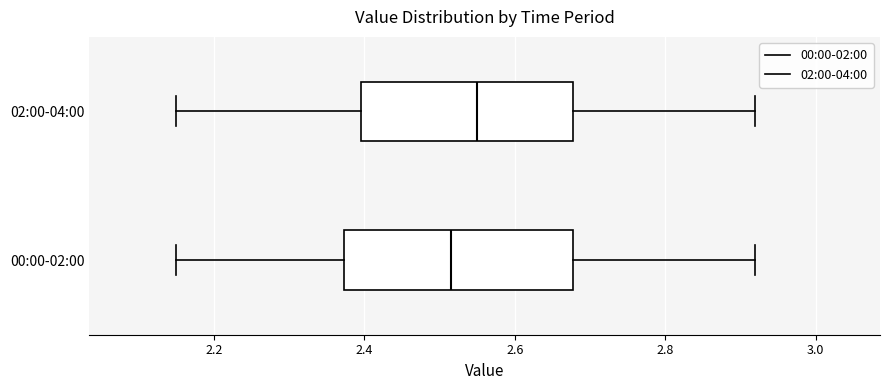

Where does the right whisker of the box for 02:00-04:00 end on the x-axis? The values are not printed on the chart, so give them approximately, as read against the axis.

2.92